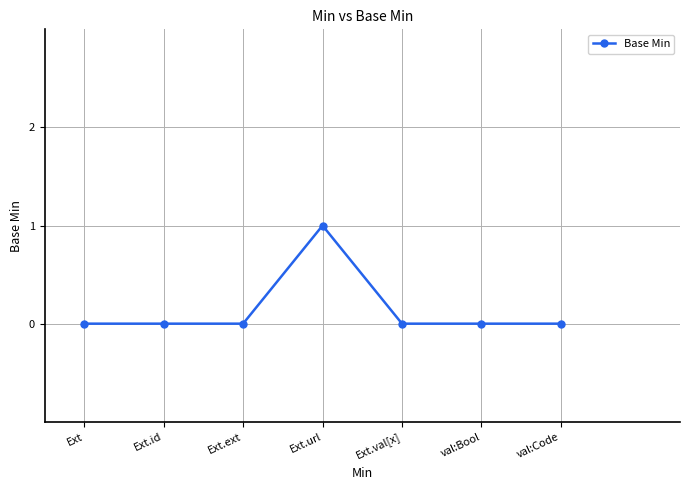

How many lines are shown in the chart?

1